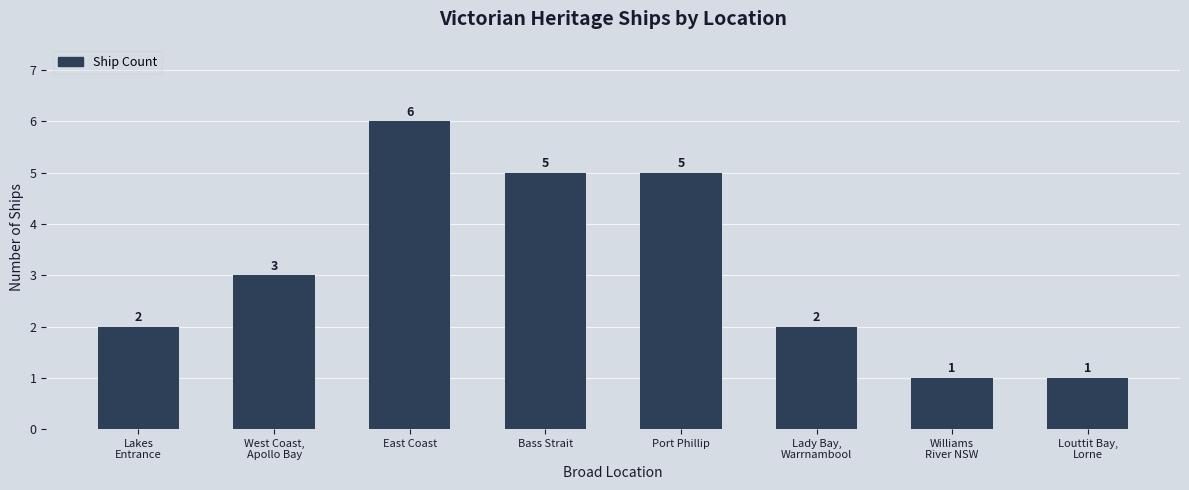

How many bars are there in total?

8